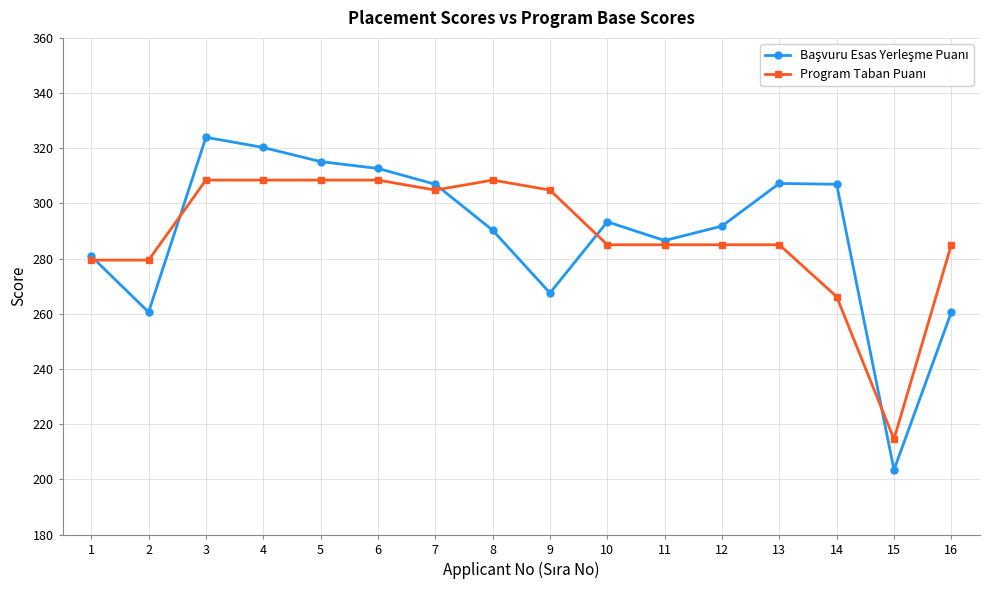

What is the spread (max minus min) of values at 11?

1.5